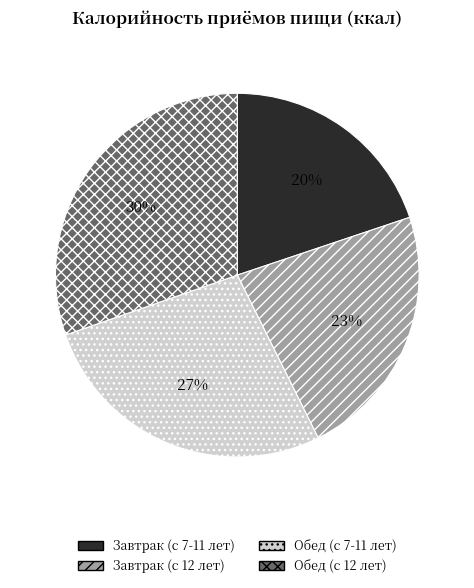

Is there any slice that represents more than half of the pie?

No